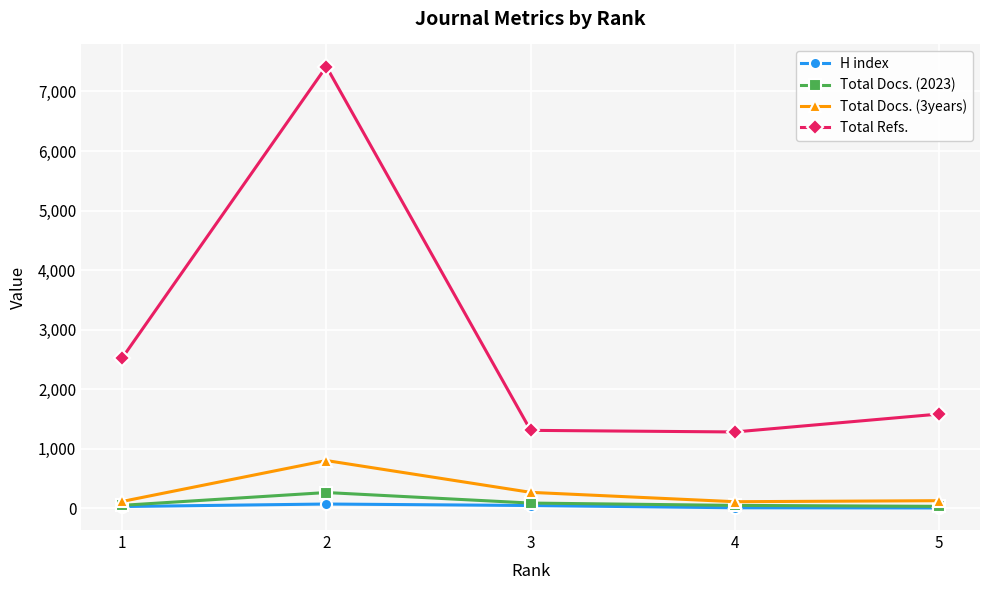

What is the minimum value for H index?

7